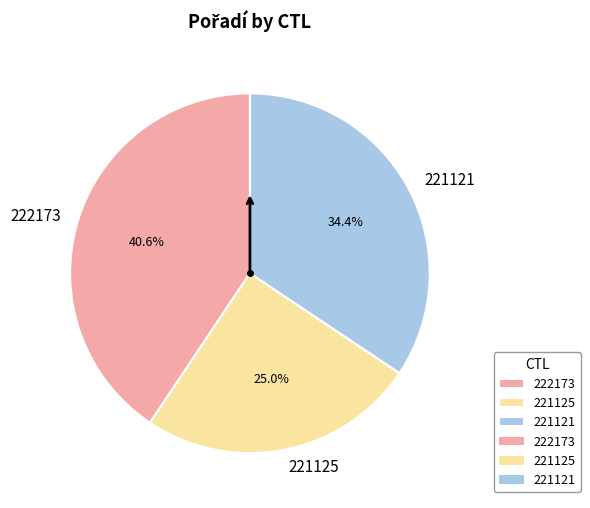

What portion of the pie excludes 222173?

59.4%